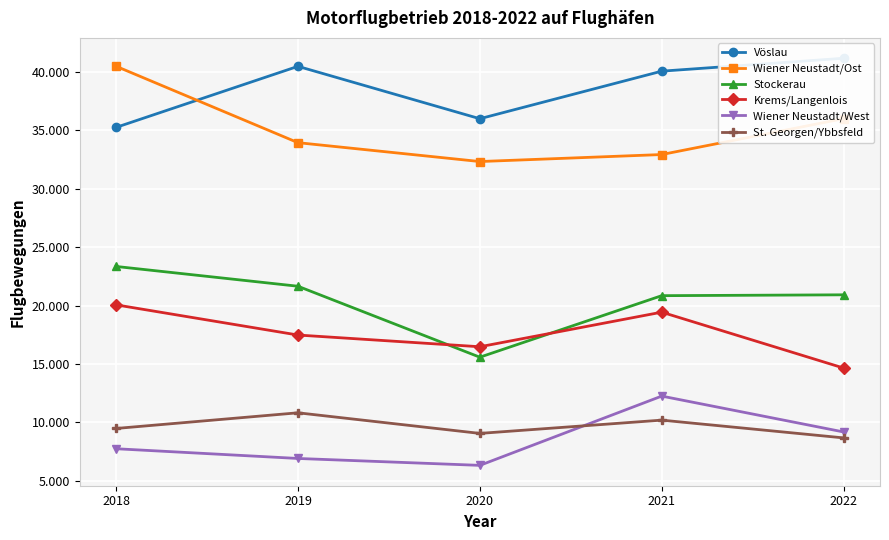

At which category is the sum across all series the highest?

2018